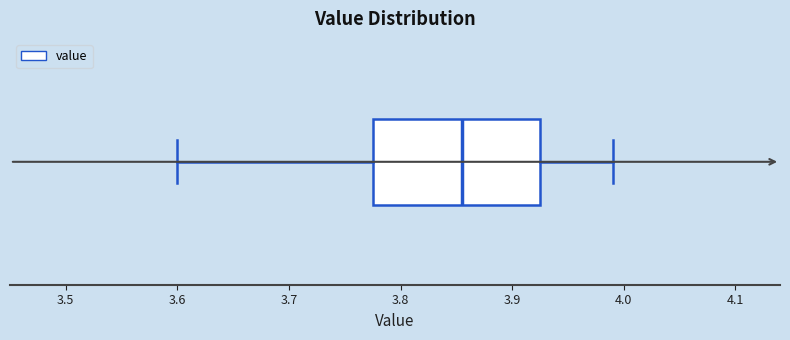

Read this box plot against the x-axis: the position of the median line, the range covered by the box, and the ends of both whiskers. The values are not printed on the chart, so give them approximately, as read against the axis.

median 3.86, box 3.78 to 3.93, whiskers 3.60 to 3.99